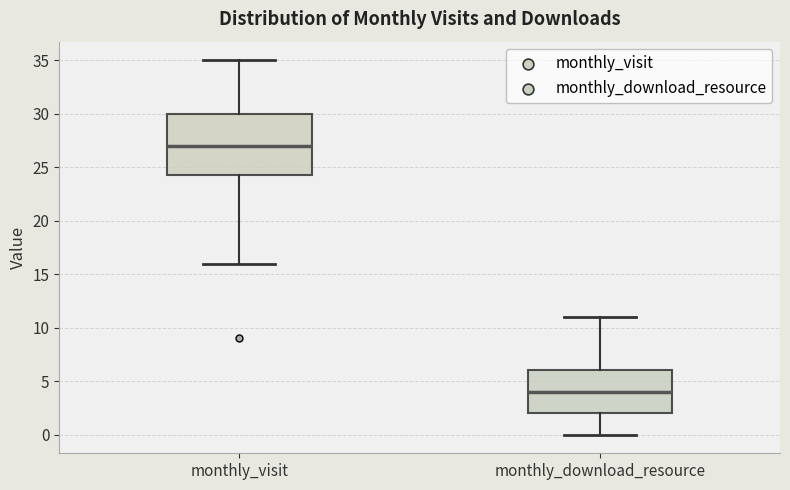

Which box's median line is the lowest?

monthly_download_resource